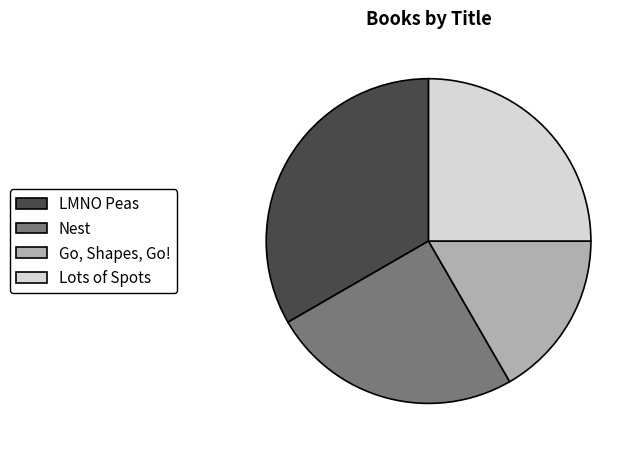

Do LMNO Peas and Lots of Spots together represent more than half of the pie?

Yes